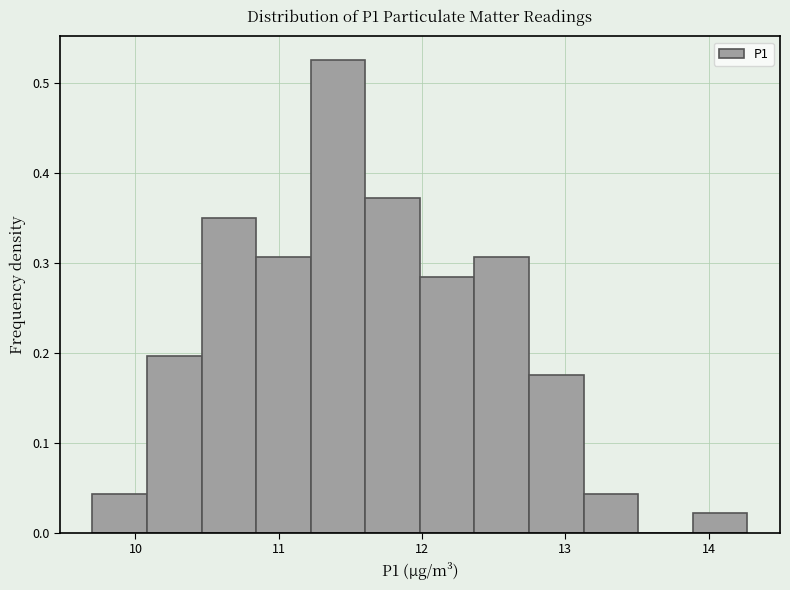

Around what value on the x-axis is the tallest bar? Give the approximate position of its centre, as read against the axis.

11.4